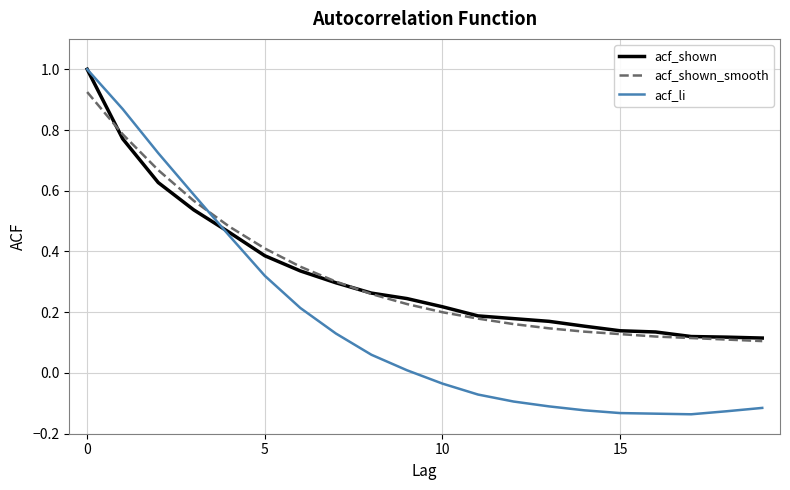

What is the greatest value displayed?

1.0